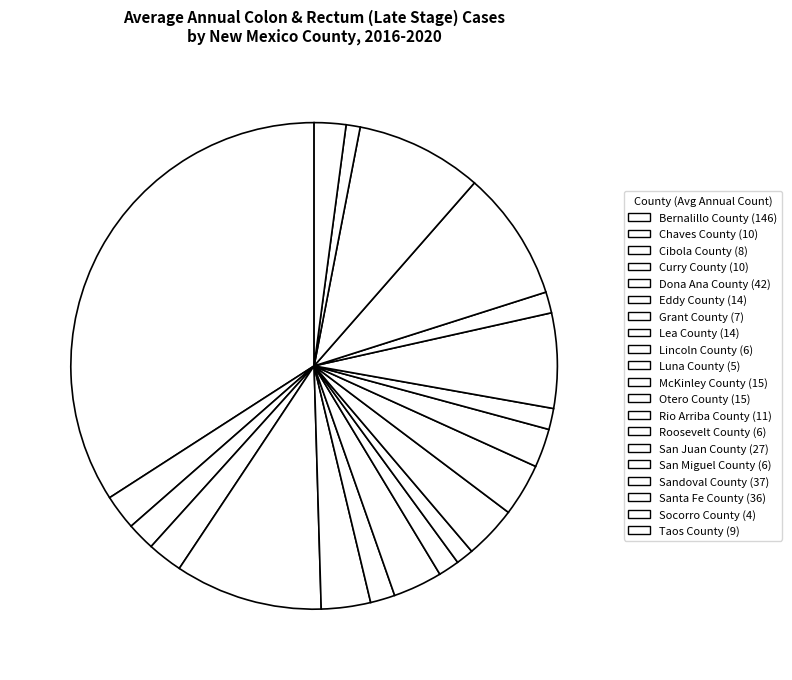

To the nearest percent, what is the difference between the largest and smallest slice percentages?

33%